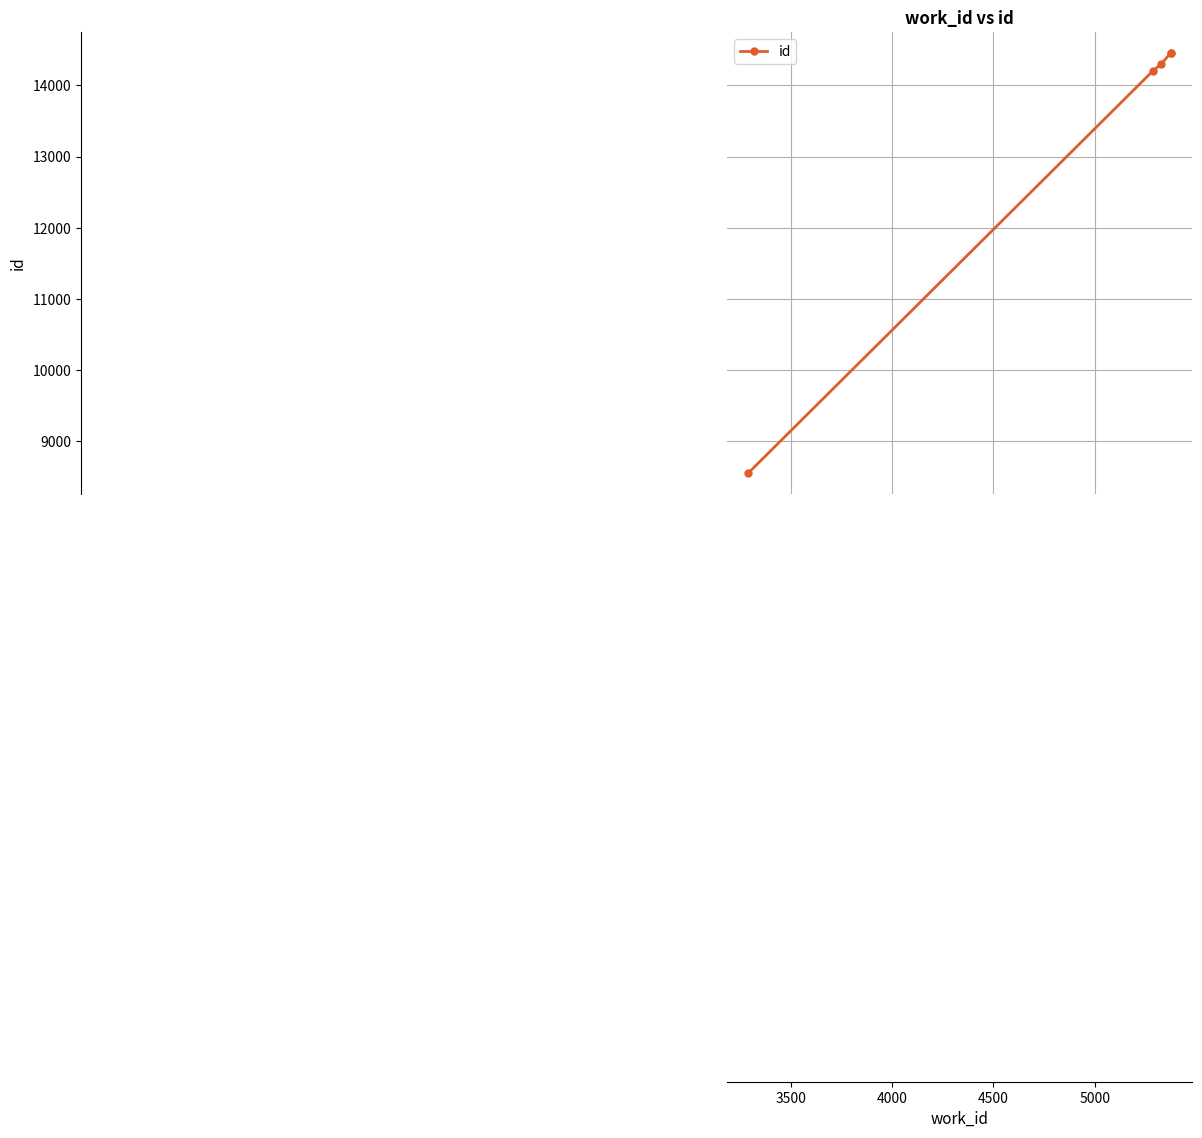

What is the value of the 1st point from the left?

8553